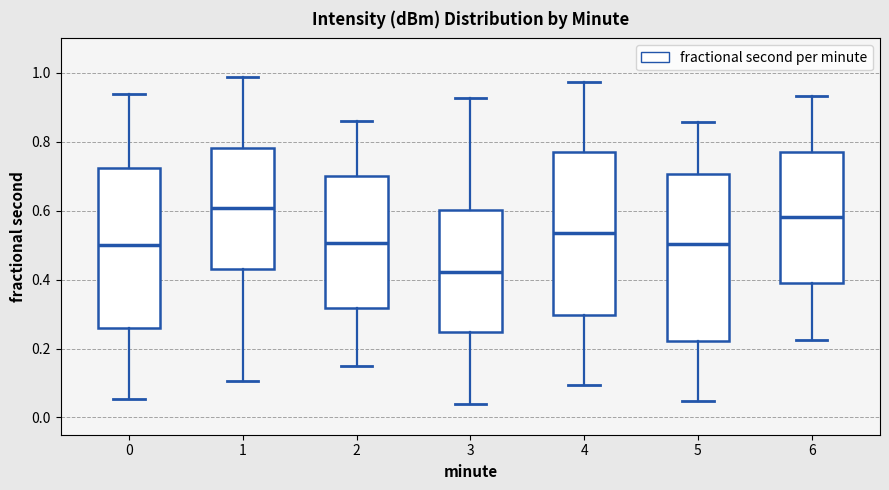

Reading left to right, read every box against the y-axis: the position of its median line, the range the box covers, and the ends of its whiskers. The values are not printed on the chart, so give them approximately, as read against the axis.

0: median 0.50, box 0.26 to 0.72, whiskers 0.06 to 0.94
1: median 0.60, box 0.44 to 0.78, whiskers 0.10 to 0.98
2: median 0.50, box 0.32 to 0.70, whiskers 0.16 to 0.86
3: median 0.42, box 0.24 to 0.60, whiskers 0.04 to 0.92
4: median 0.54, box 0.30 to 0.76, whiskers 0.10 to 0.98
5: median 0.50, box 0.22 to 0.70, whiskers 0.04 to 0.86
6: median 0.58, box 0.40 to 0.76, whiskers 0.22 to 0.94